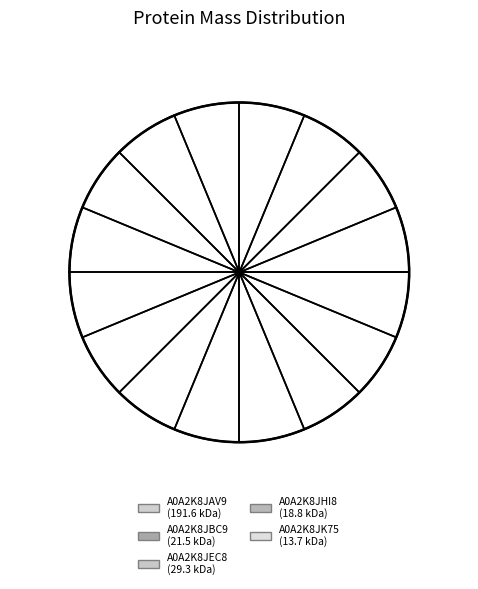

The A0A2K8JBC9 slice represents 1% of the pie. True or false?

False